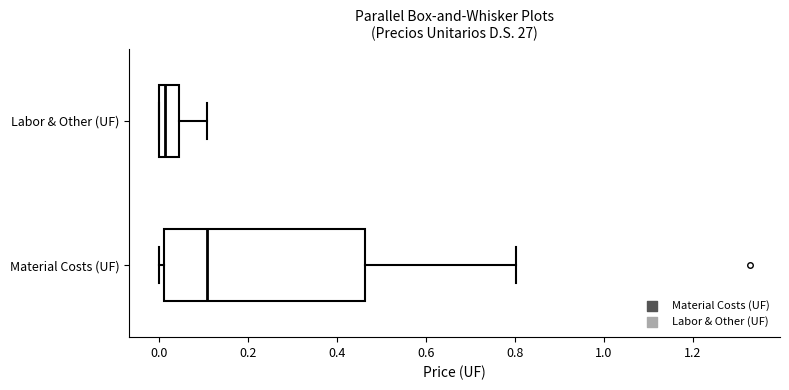

Which box has the furthest to the right median line?

Material Costs (UF)